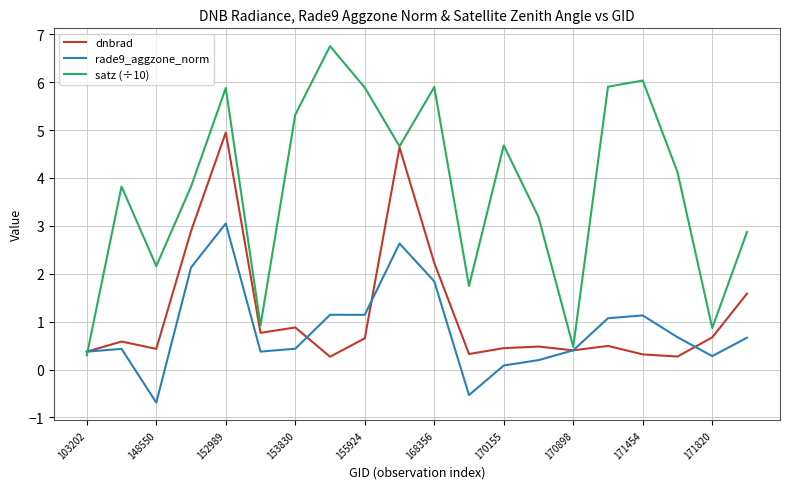

How many intersections are there between rade9_aggzone_norm and satz (÷10)?

1